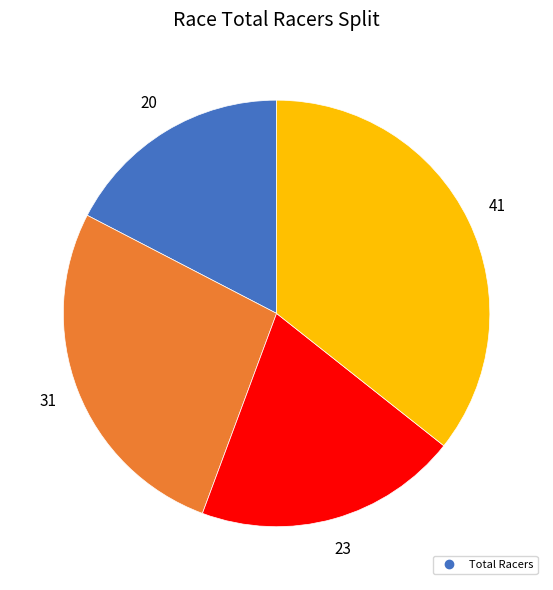

Is there a majority slice in this chart?

No